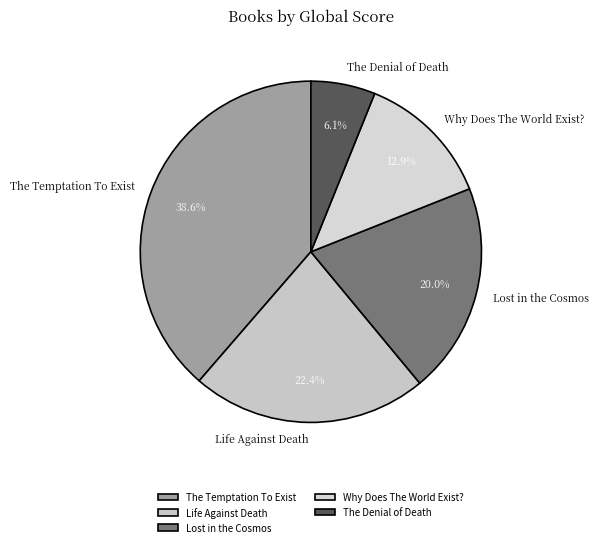

True or false: Why Does The World Exist? accounts for 13% of the total.

True